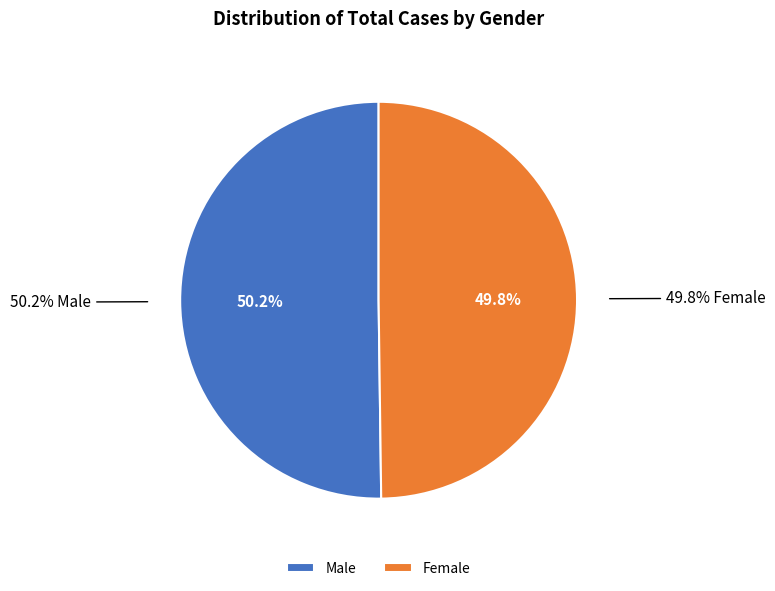

Which category has the biggest portion of the pie?

Male